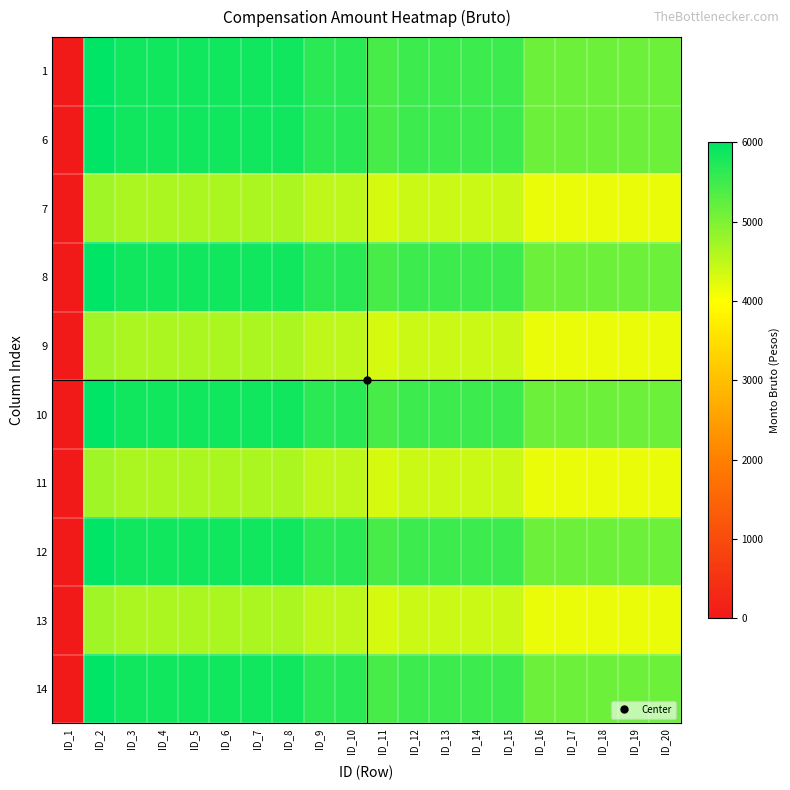

What is the total value across all series at ID_6?

53692.2